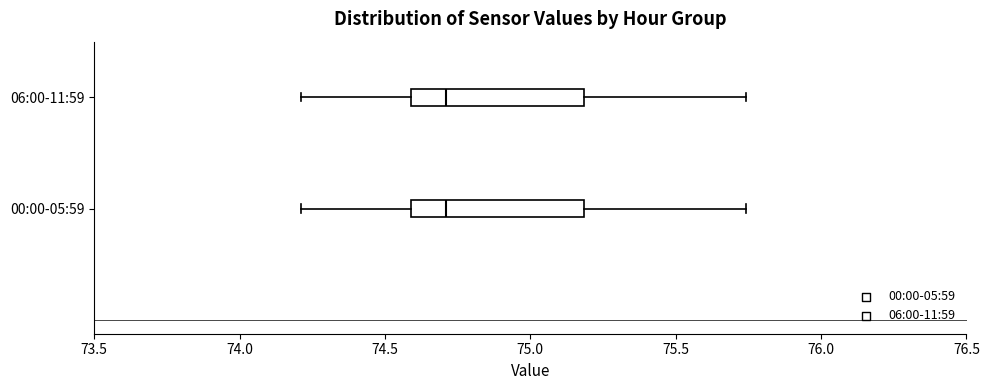

Reading bottom to top, transcribe this box plot: for each box, give where its median line is, the range the box spans, and where its two whiskers end, as read against the x-axis. The values are not printed on the chart, so give them approximately, as read against the axis.

00:00-05:59: median 74.70, box 74.60 to 75.20, whiskers 74.20 to 75.75
06:00-11:59: median 74.70, box 74.60 to 75.20, whiskers 74.20 to 75.75